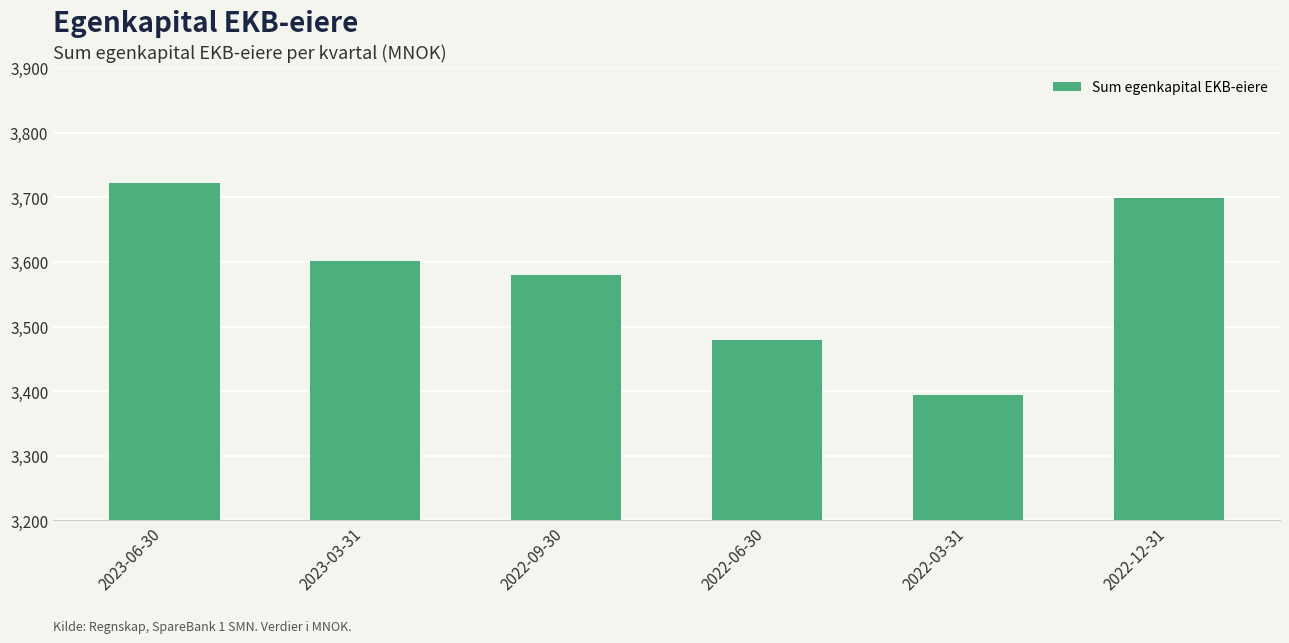

The value at 2022-06-30 is 4551.7. True or false?

False